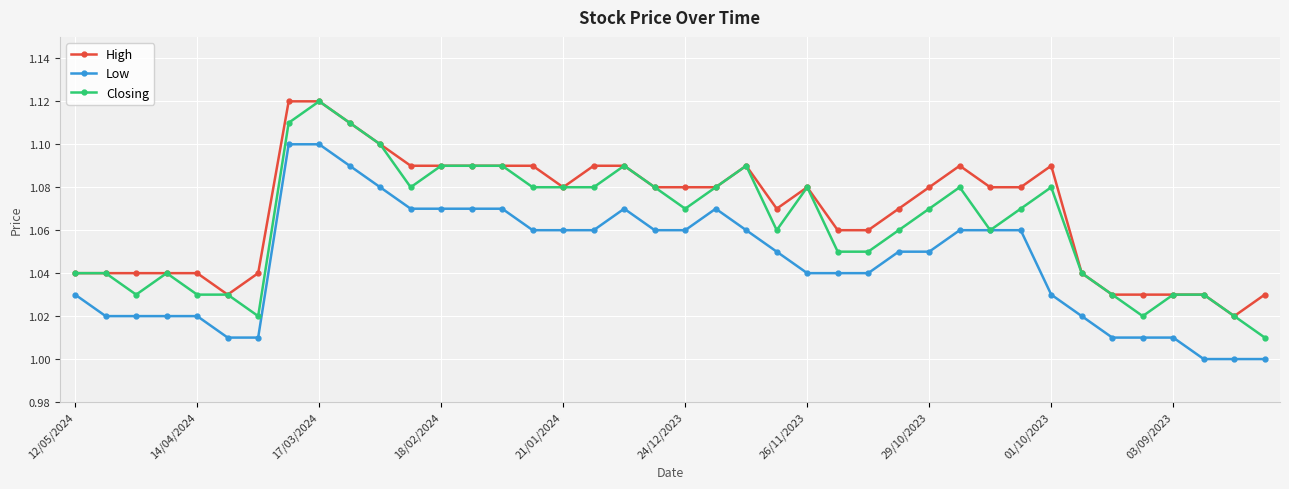

True or false: Low has more than 1 interior local peaks.

True